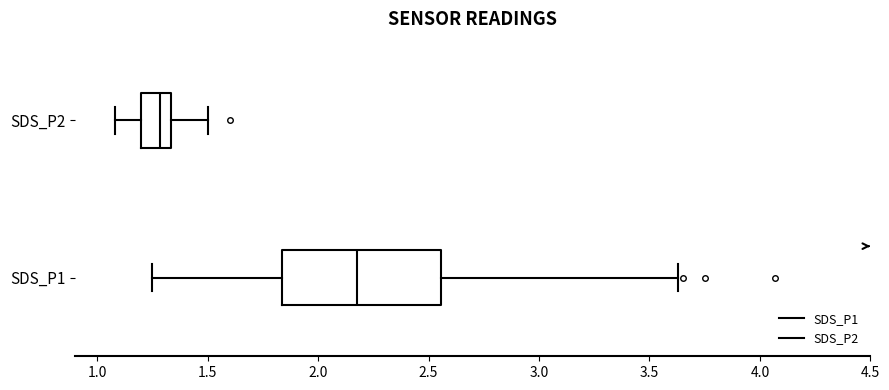

Reading bottom to top, read every box against the x-axis: the position of its median line, the range the box covers, and the ends of its whiskers. The values are not printed on the chart, so give them approximately, as read against the axis.

SDS_P1: median 2.20, box 1.85 to 2.55, whiskers 1.25 to 3.65
SDS_P2: median 1.30, box 1.20 to 1.35, whiskers 1.10 to 1.50